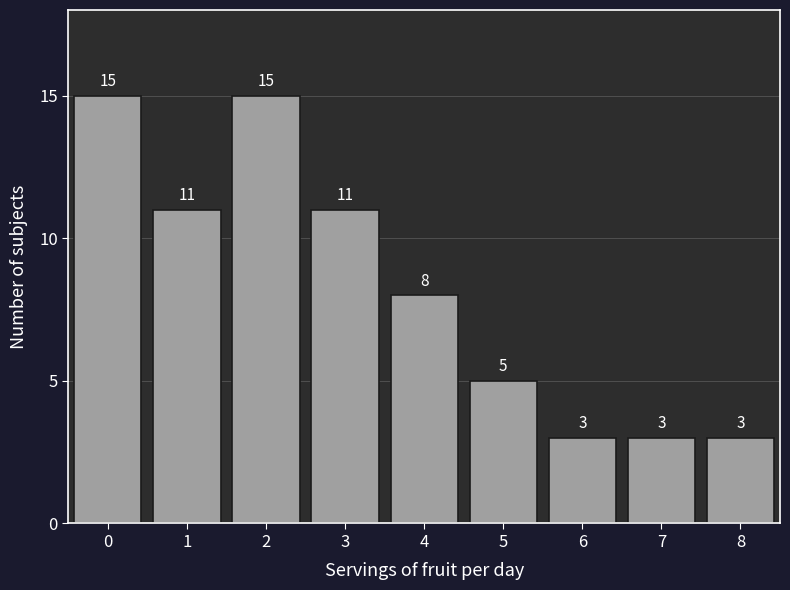

Reading left to right, transcribe all the data shown in this chart.

0=15	1=11	2=15	3=11	4=8	5=5	6=3	7=3	8=3